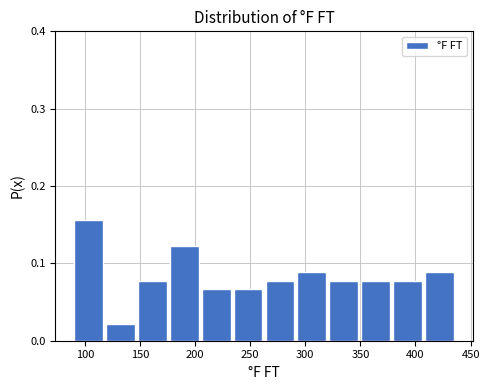

Over which range of the x-axis is the bar tallest?

90 to 120